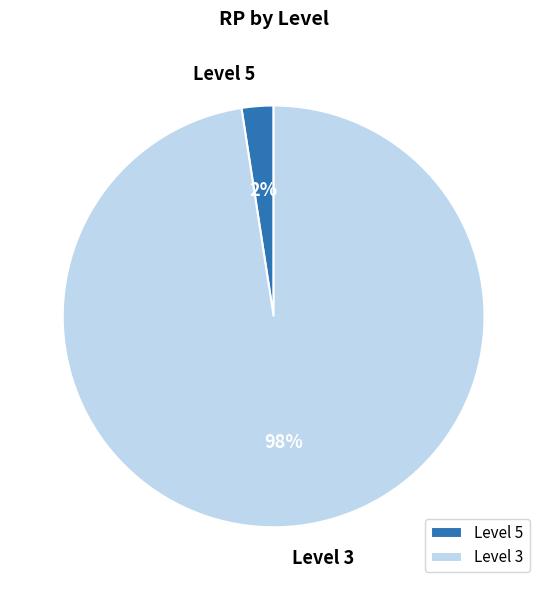

Do Level 5 and Level 3 together represent more than half of the pie?

Yes